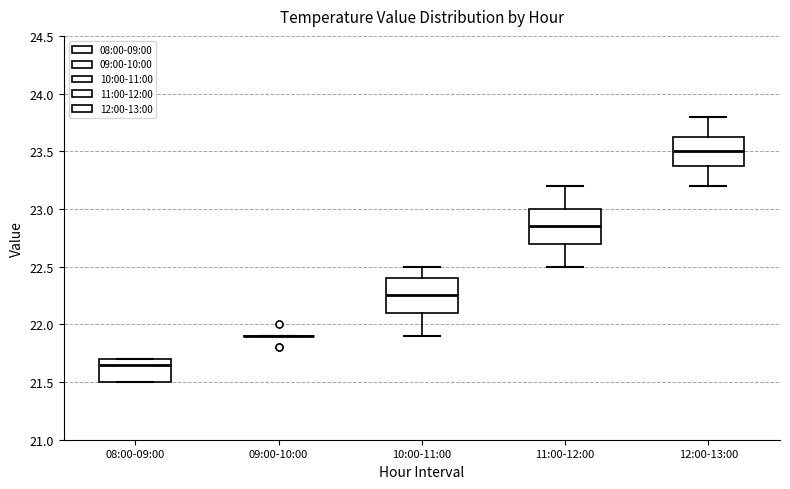

Reading left to right, read every box against the y-axis: the position of its median line, the range the box covers, and the ends of its whiskers. The values are not printed on the chart, so give them approximately, as read against the axis.

08:00-09:00: median 21.65, box 21.50 to 21.70, whiskers 21.50 to 21.70
09:00-10:00: box collapsed to a line at 21.90, whiskers 21.90 to 21.90
10:00-11:00: median 22.25, box 22.10 to 22.40, whiskers 21.90 to 22.50
11:00-12:00: median 22.85, box 22.70 to 23.00, whiskers 22.50 to 23.20
12:00-13:00: median 23.50, box 23.40 to 23.65, whiskers 23.20 to 23.80